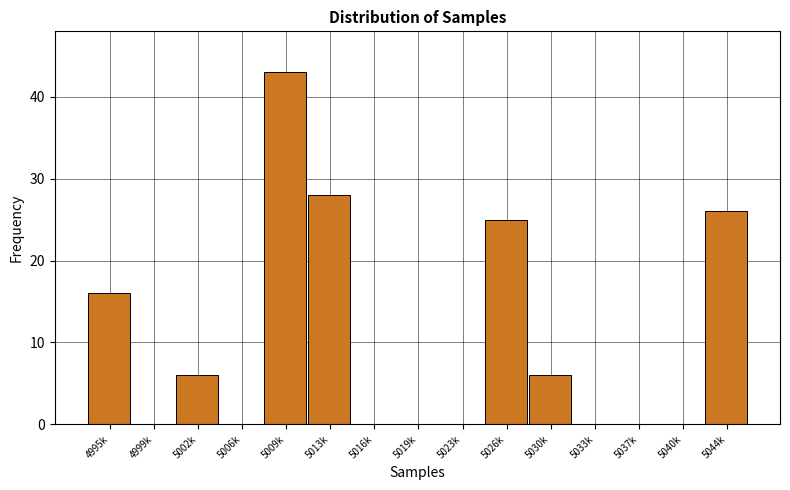

Reading right to left, extract all data points from this chart.

5044k=26	5040k=0	5037k=0	5033k=0	5030k=6	5026k=25	5023k=0	5019k=0	5016k=0	5013k=28	5009k=43	5006k=0	5002k=6	4999k=0	4995k=16